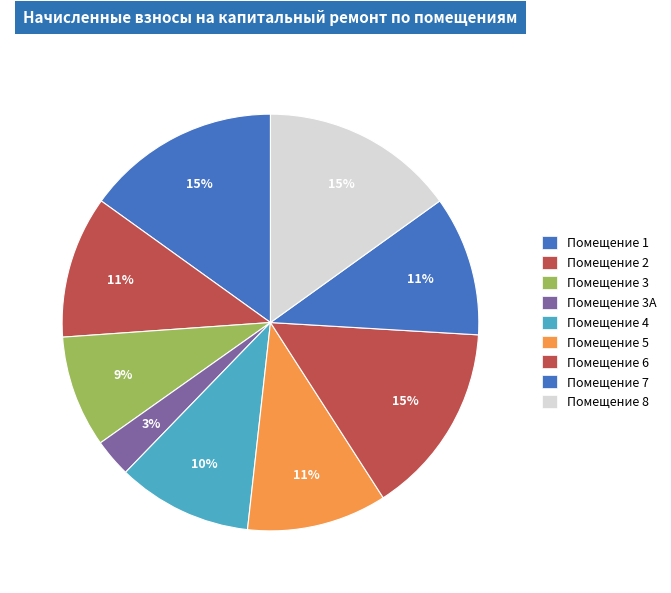

How many segments does this pie chart have?

9